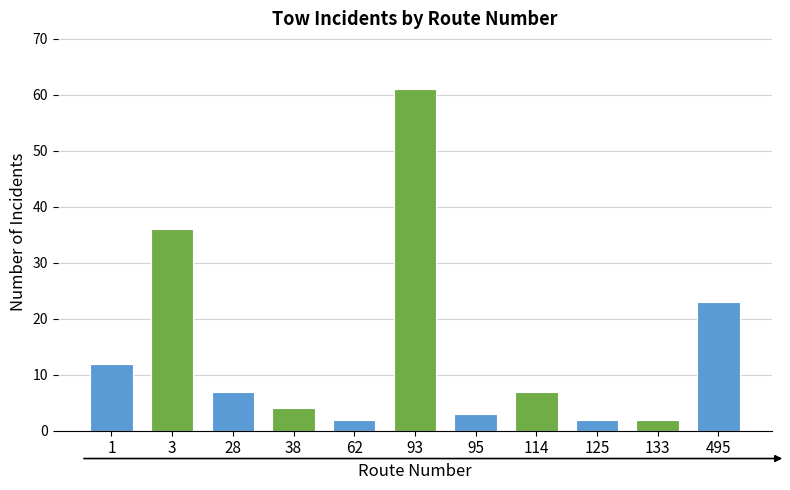

Reading left to right, what are all the values shown in this chart?

12	36	7	4	2	61	3	7	2	2	23